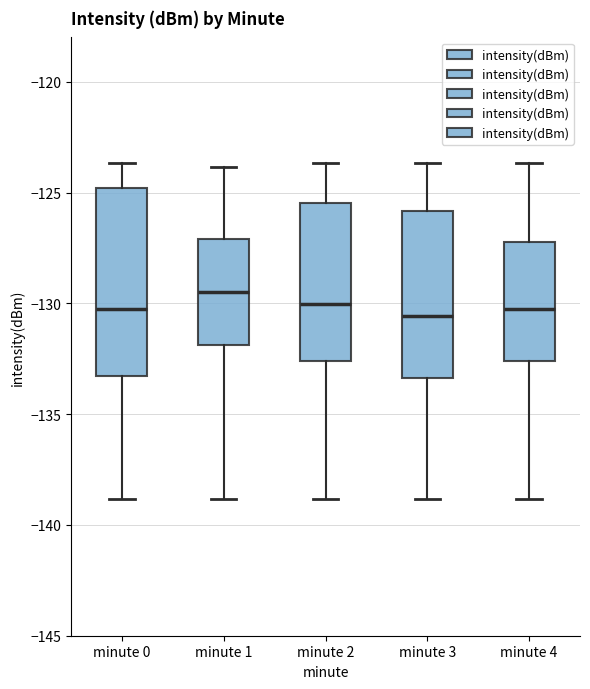

Comparing the boxes themselves (not the whiskers), which one is the tallest?

minute 0